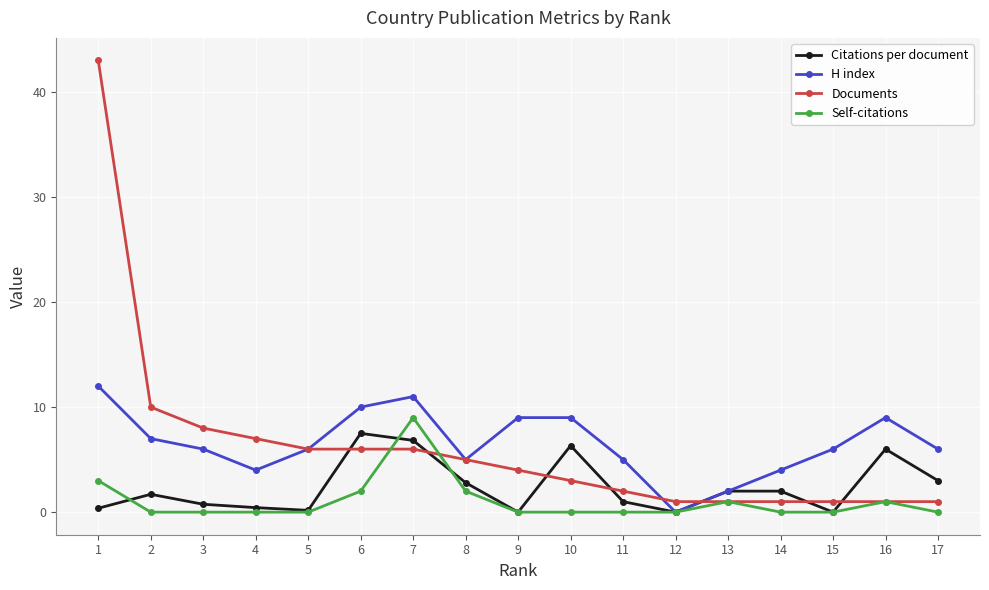

True or false: Citations per document has more than 0 interior local peaks.

True